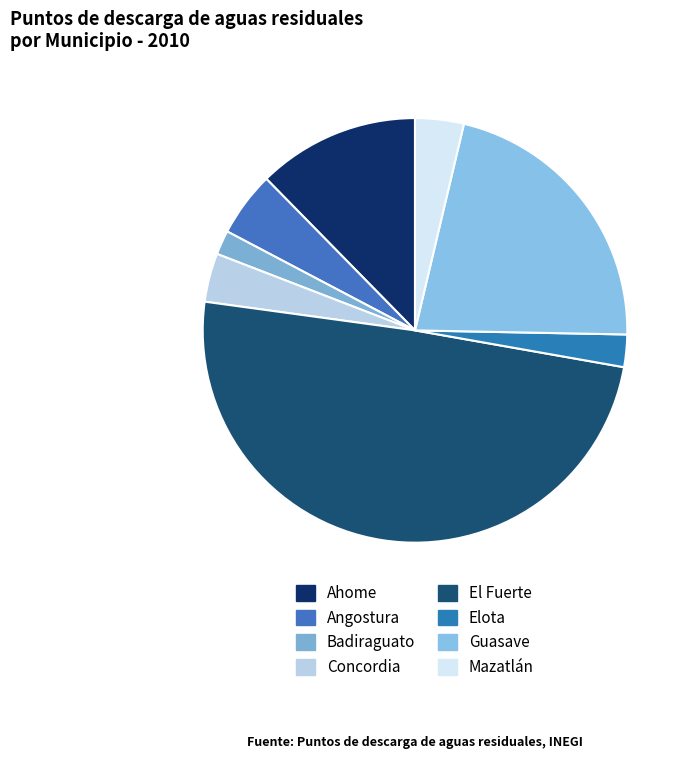

Which slice is the smallest?

Badiraguato